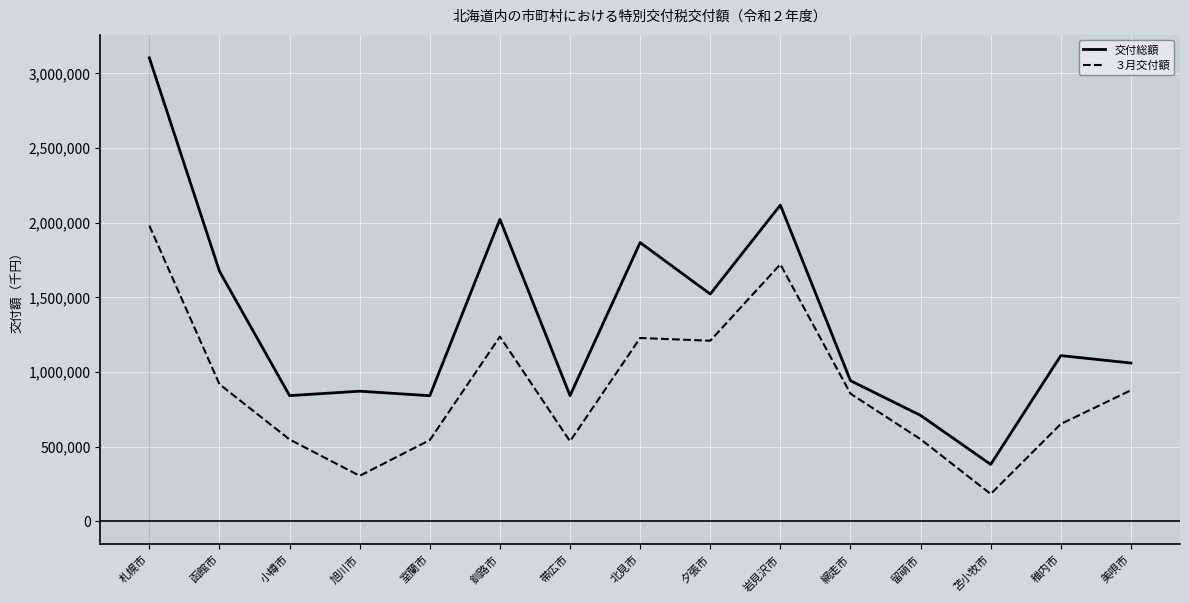

True or false: 交付総額 and ３月交付額 intersect in this chart.

False